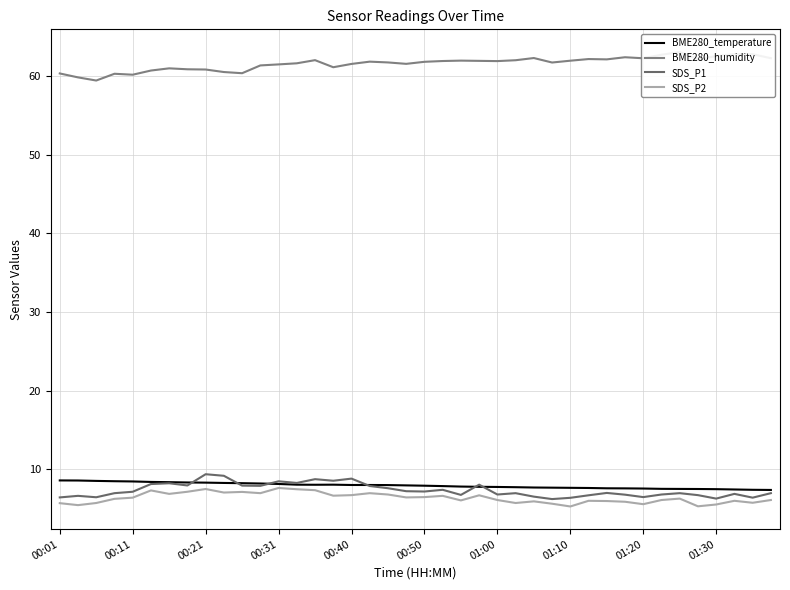

At how many categories does at least one series exceed 11?

40